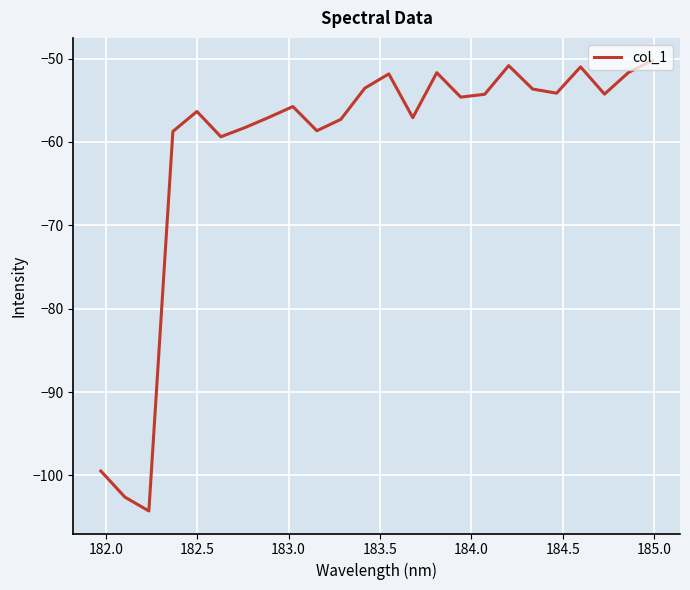

What is the smallest value displayed?

-104.3